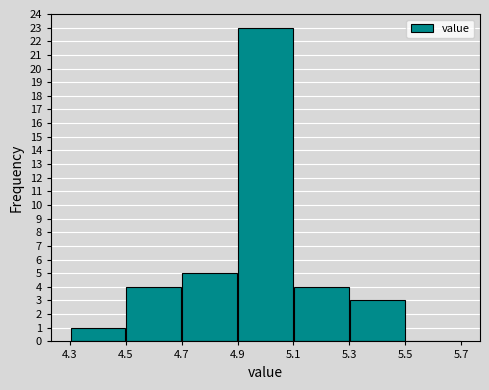

Which range on the x-axis has the tallest bar?

4.9 to 5.1